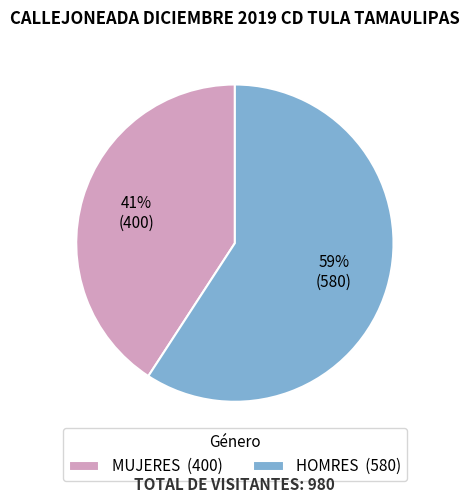

Between MUJERES and HOMRES, which is larger?

HOMRES